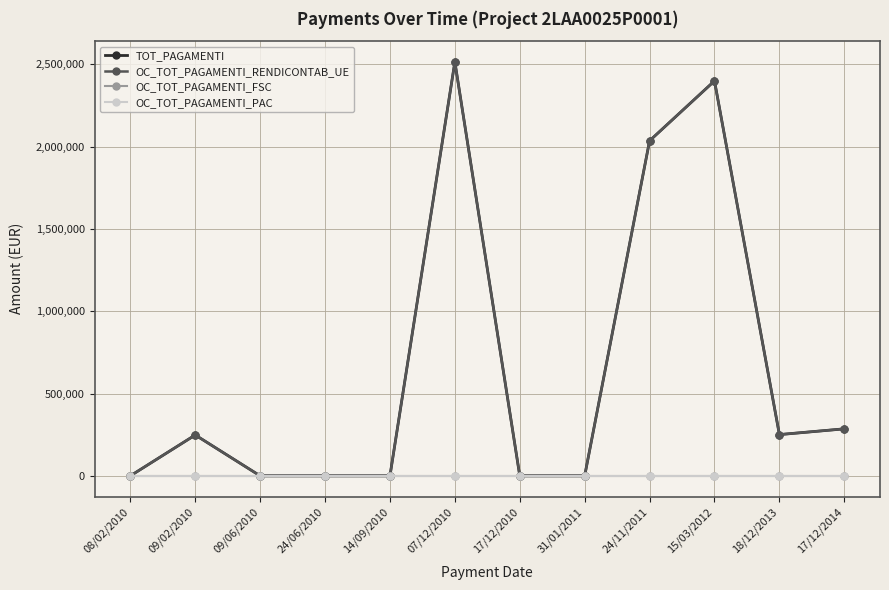

True or false: OC_TOT_PAGAMENTI_RENDICONTAB_UE and TOT_PAGAMENTI intersect in this chart.

False